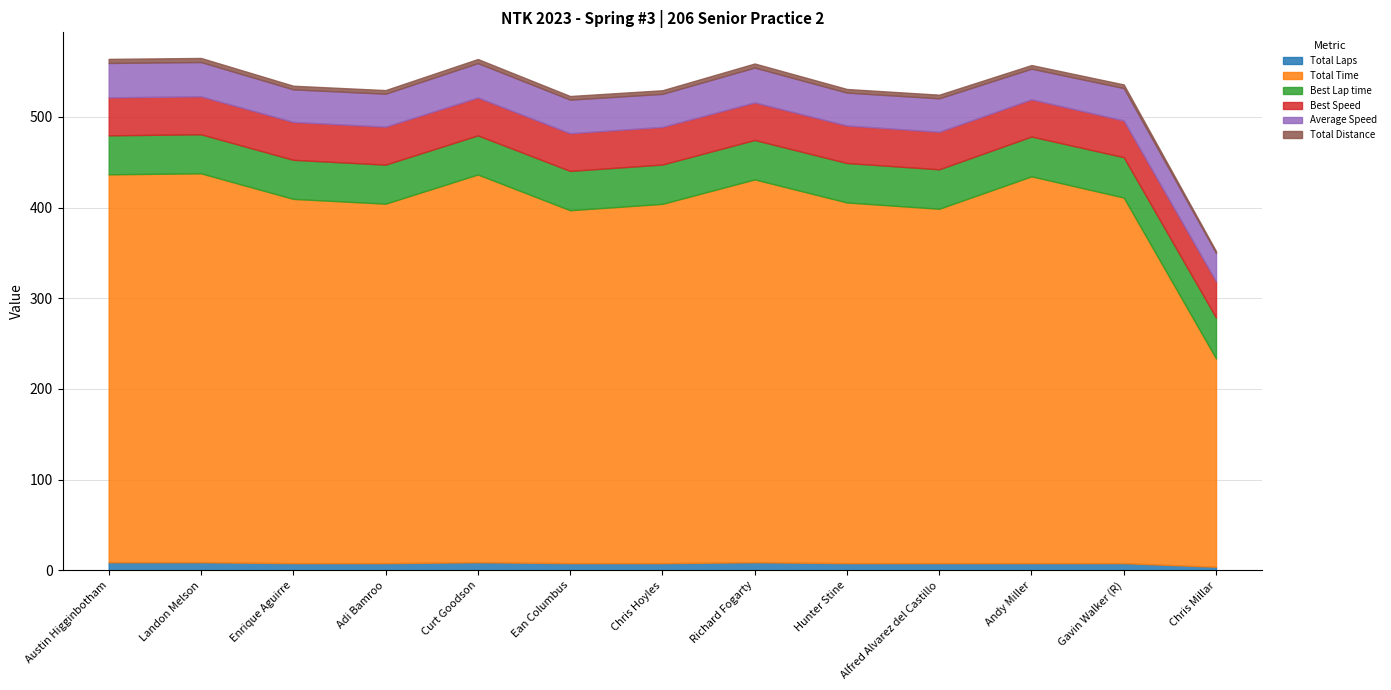

What is the sum of the Total Time values at Adi Bamroo and Curt Goodson?

823.6